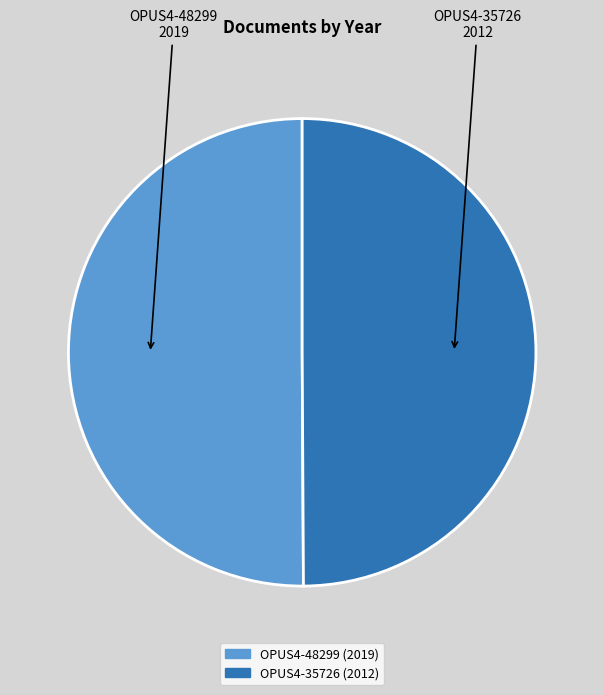

True or false: OPUS4-35726 accounts for 50% of the total.

True